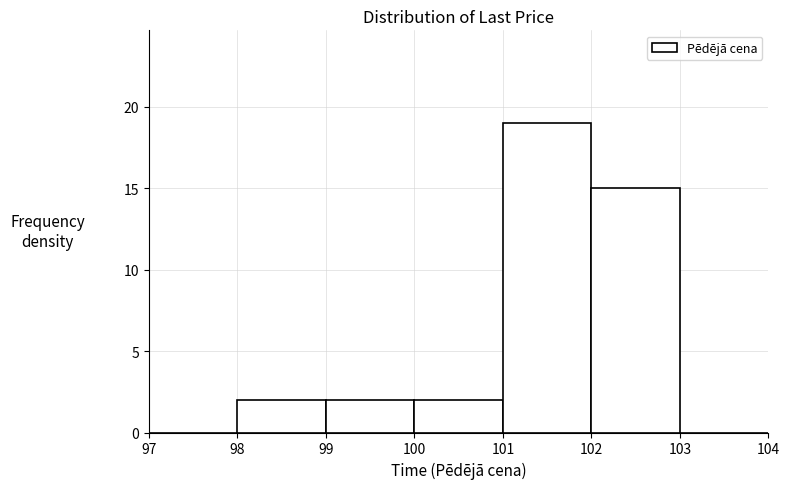

Reading left to right, list every bar in this chart as the range it spans on the x-axis followed by its height. The values are not printed on the chart, so give them approximately, as read against the axis.

97 to 98: 0
98 to 99: 2
99 to 100: 2
100 to 101: 2
101 to 102: 19
102 to 103: 15
103 to 104: 0